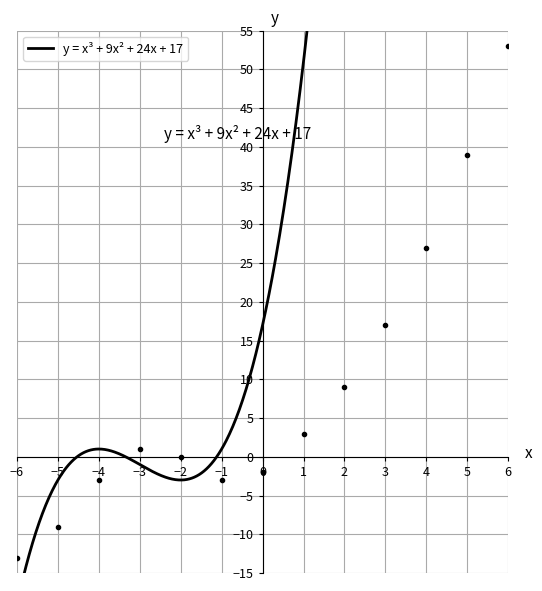

What is the greatest value displayed?

53